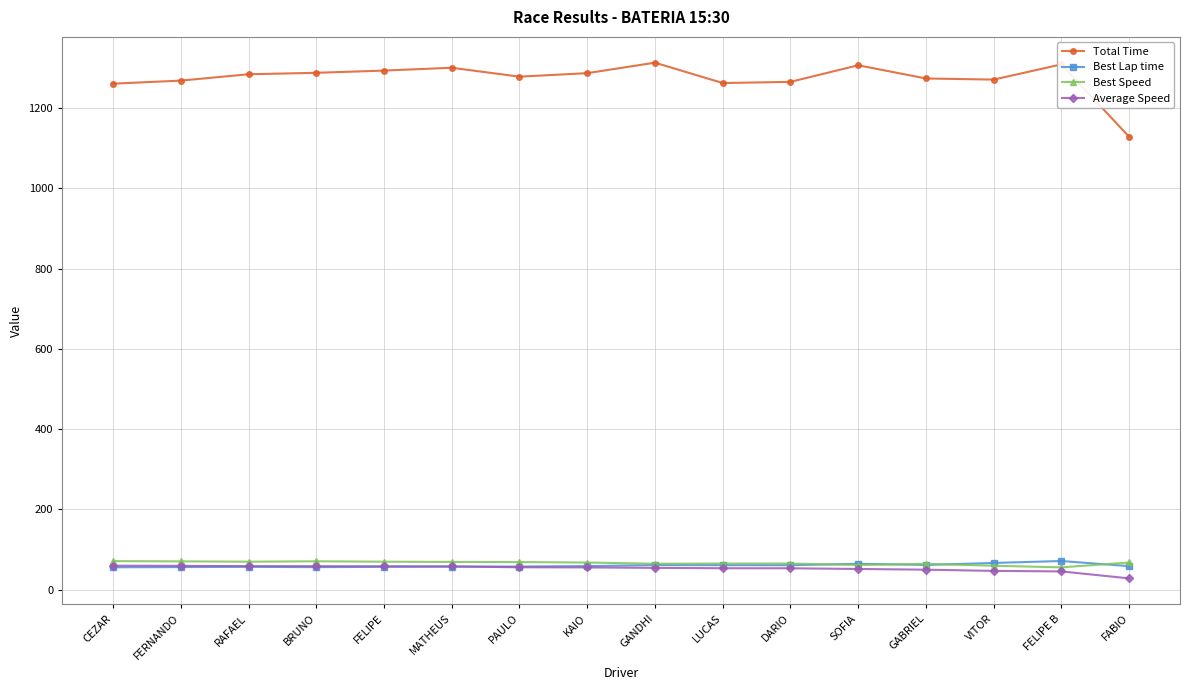

Count the number of data series in this chart.

4